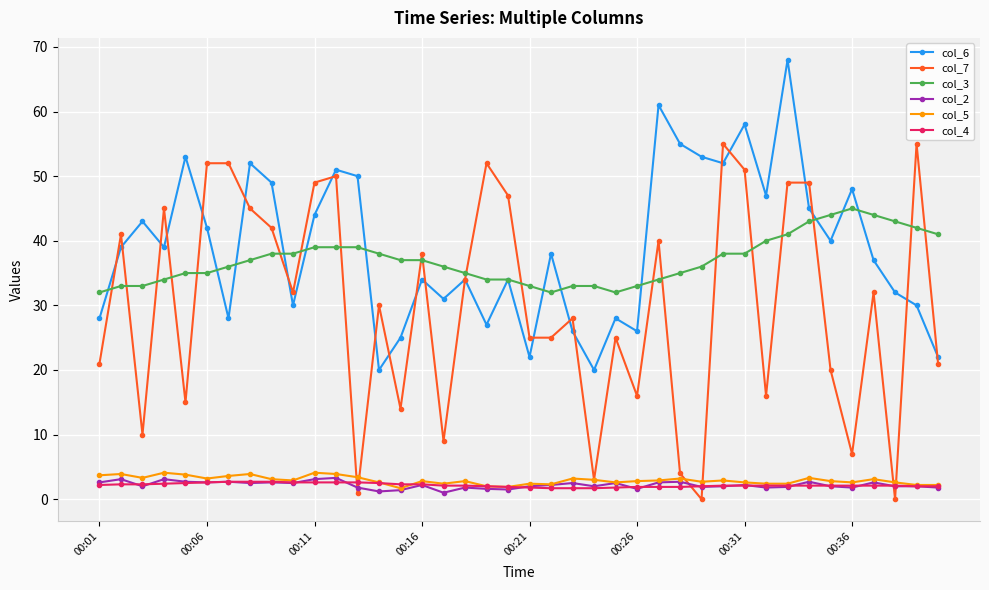

What is the value of the col_6 point at the 24th from the left?

20.0